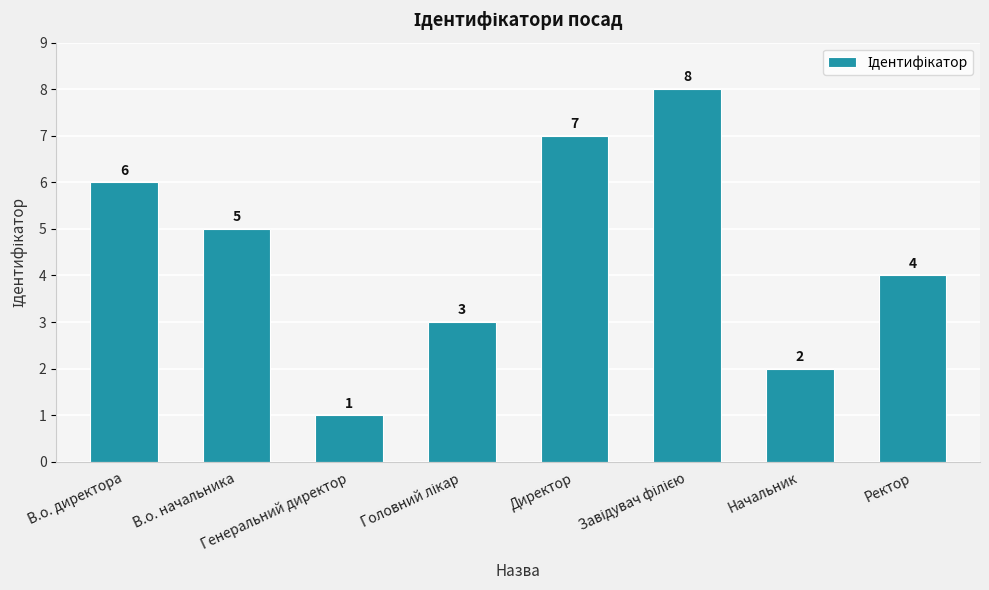

What is the sum of all values?

36